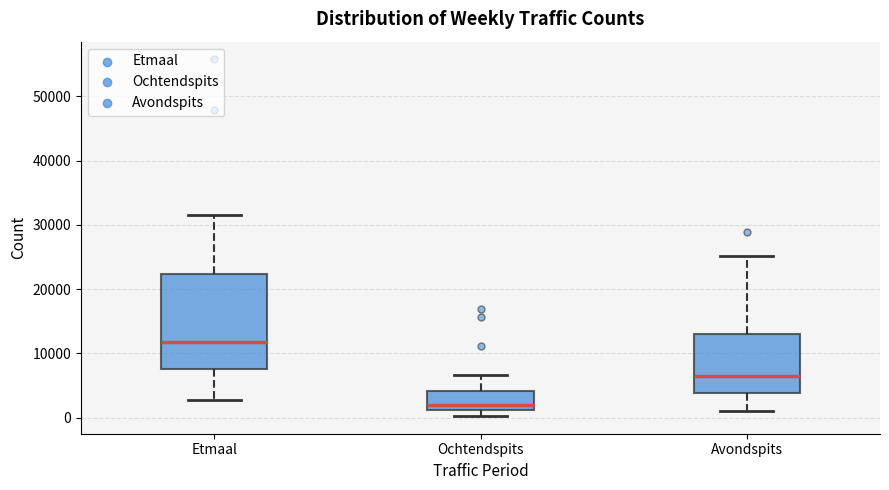

Which box is the tallest, from its lower edge to its upper edge?

Etmaal